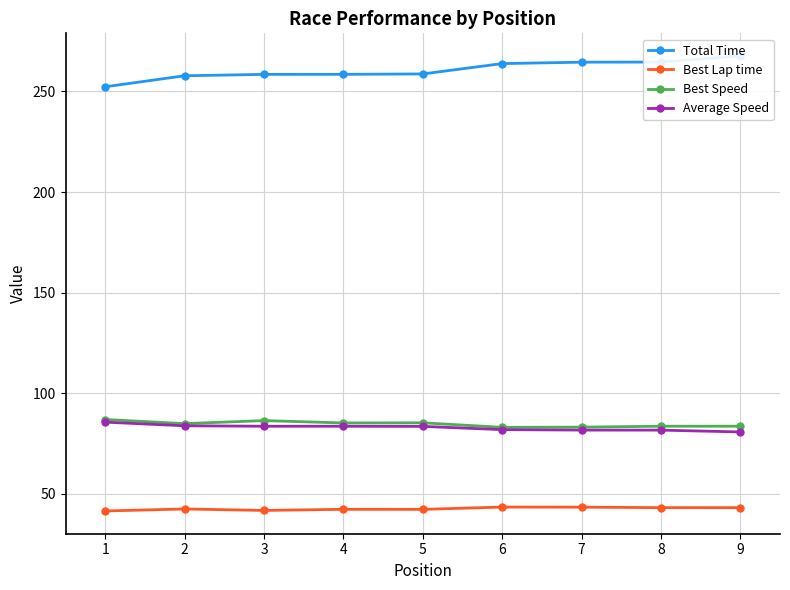

What is the value of the Best Lap time point at the 2nd from the left?

42.4